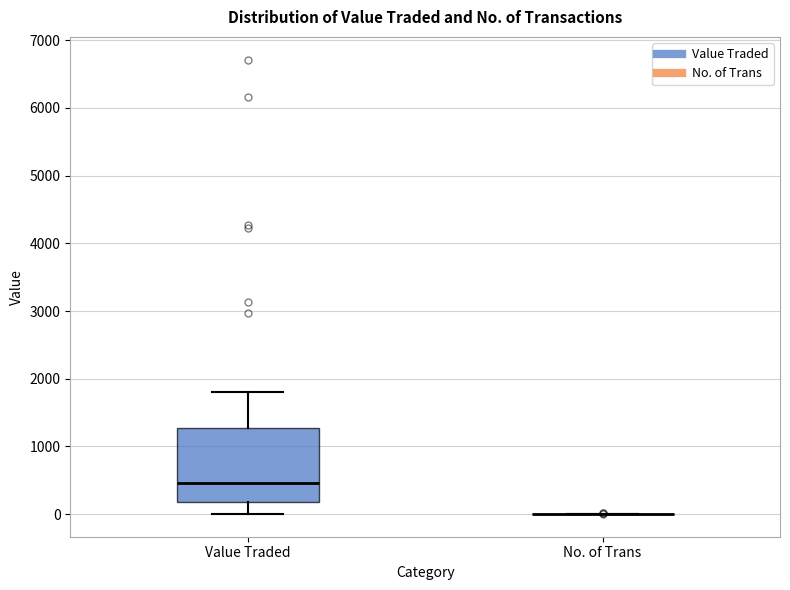

Reading left to right, transcribe this box plot: for each box, give where its median line is, the range the box spans, and where its two whiskers end, as read against the y-axis. The values are not printed on the chart, so give them approximately, as read against the axis.

Value Traded: median 500, box 200 to 1300, whiskers 0 to 1800
No. of Trans: box collapsed to a line at 0, whiskers 0 to 0